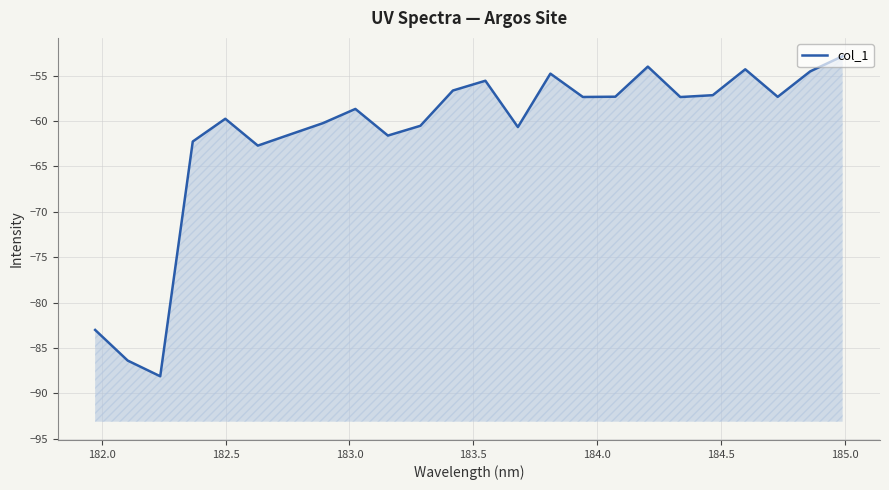

How many lines are shown in the chart?

1